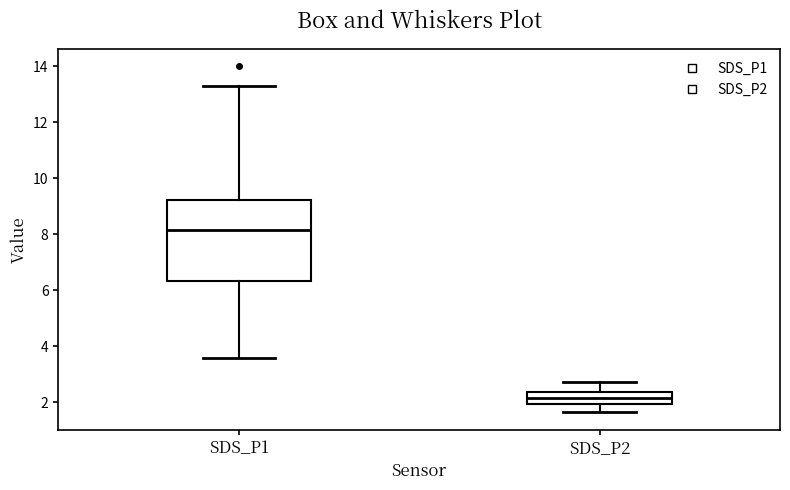

Comparing the boxes themselves (not the whiskers), which one is the tallest?

SDS_P1